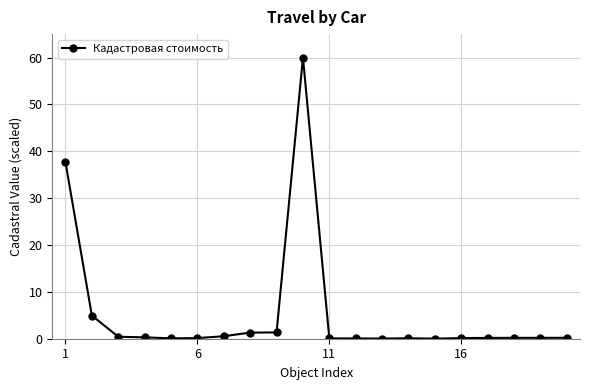

How many lines are shown in the chart?

1